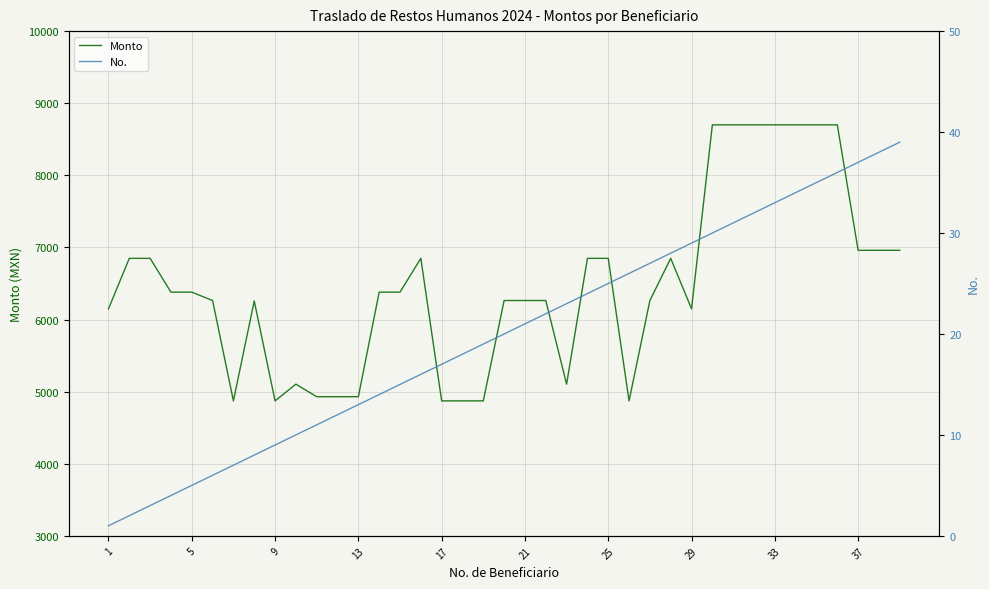

Which category has the highest value in the No. series?

38